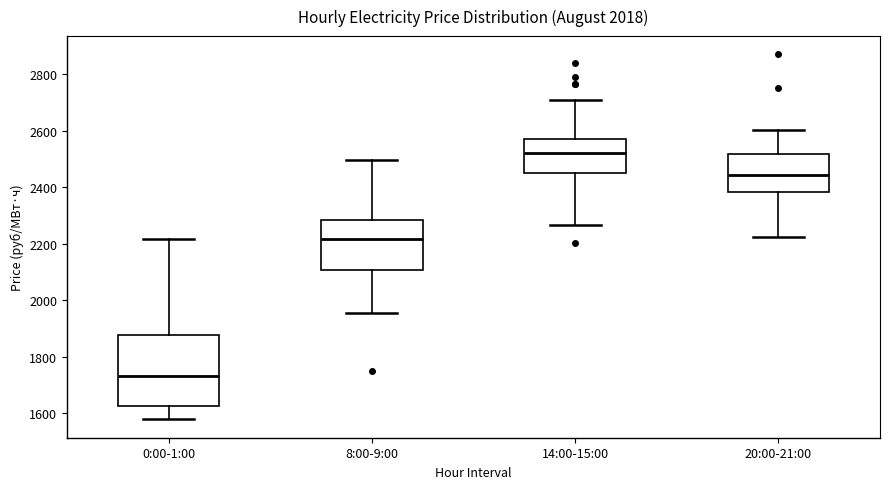

Reading left to right, read every box against the y-axis: the position of its median line, the range the box covers, and the ends of its whiskers. The values are not printed on the chart, so give them approximately, as read against the axis.

0:00-1:00: median 1740, box 1620 to 1880, whiskers 1580 to 2220
8:00-9:00: median 2220, box 2100 to 2280, whiskers 1960 to 2500
14:00-15:00: median 2520, box 2440 to 2560, whiskers 2260 to 2700
20:00-21:00: median 2440, box 2380 to 2520, whiskers 2220 to 2600